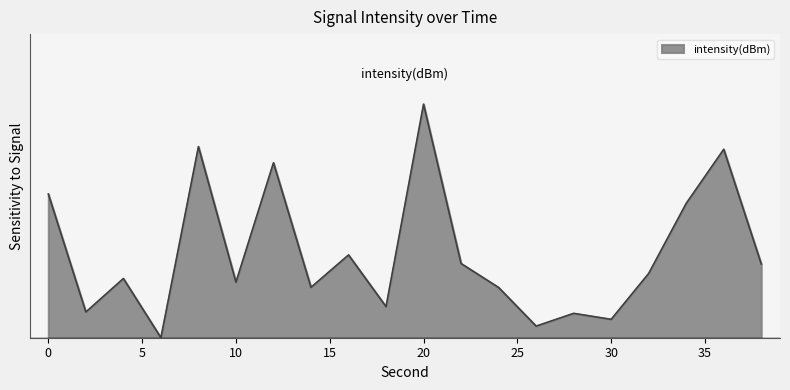

Is this an area chart (filled region under the line)?

Yes